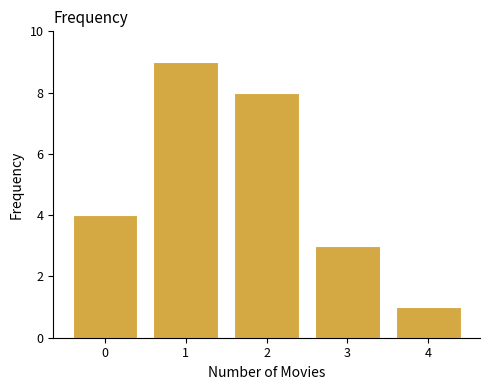

Reading left to right, transcribe all the data shown in this chart.

4	9	8	3	1